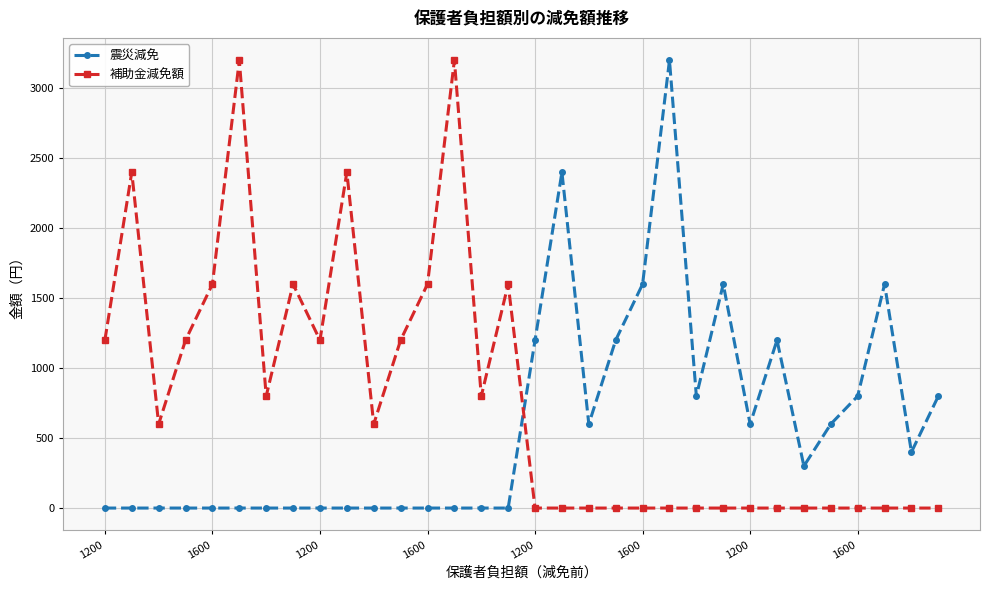

How many lines are shown in the chart?

2